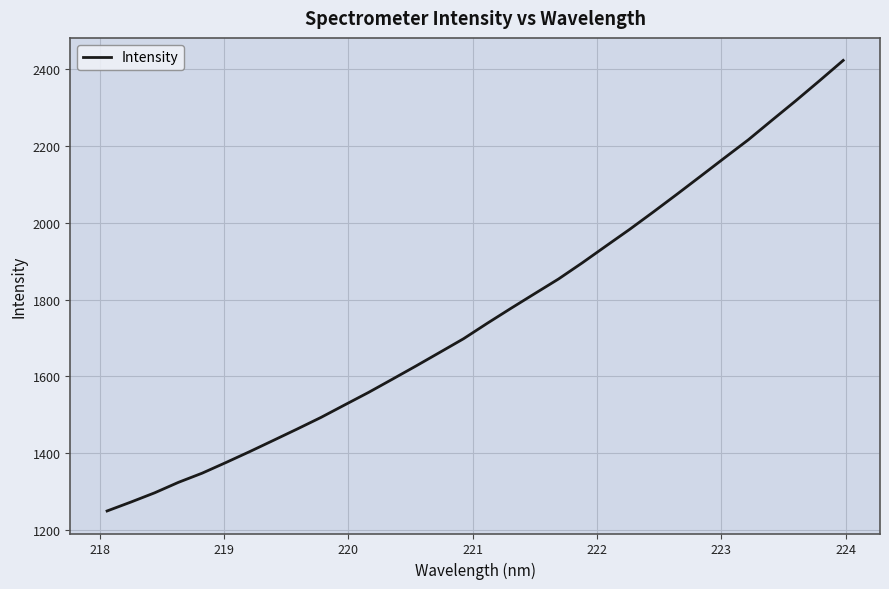

What is the difference between the maximum and minimum values?

1173.8